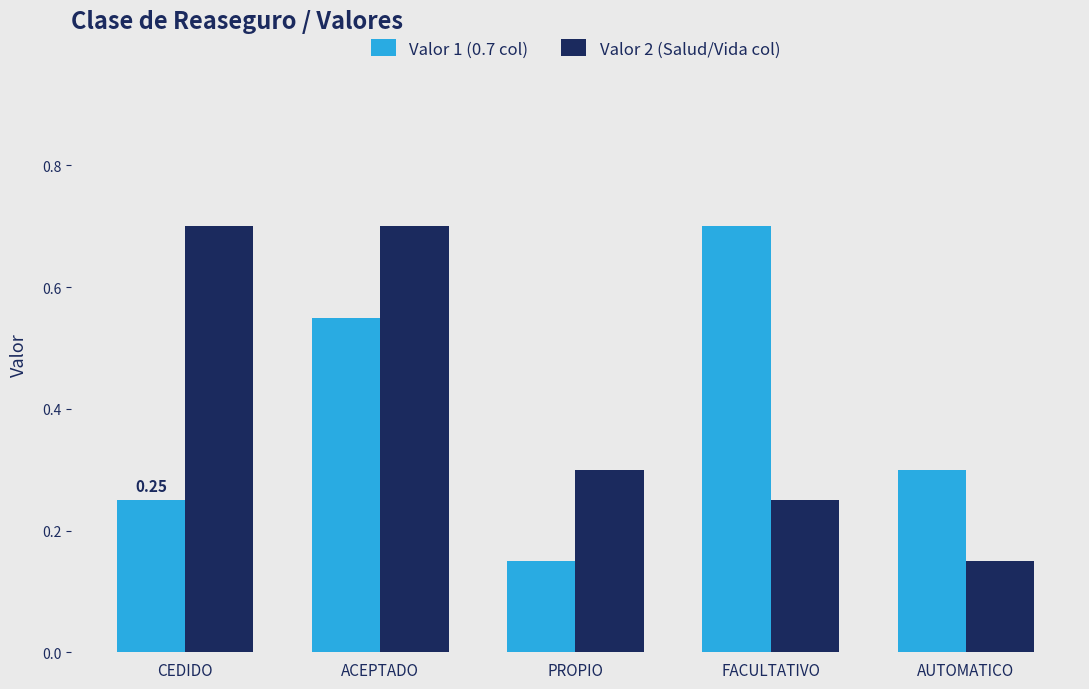

List the series in order of their overall mean, highest first.

Valor 2 (Salud/Vida col), Valor 1 (0.7 col)